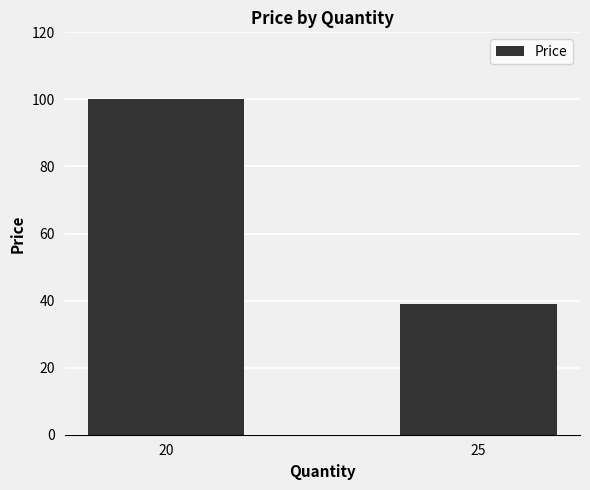

What is the sum of the values at 25 and 20?

139